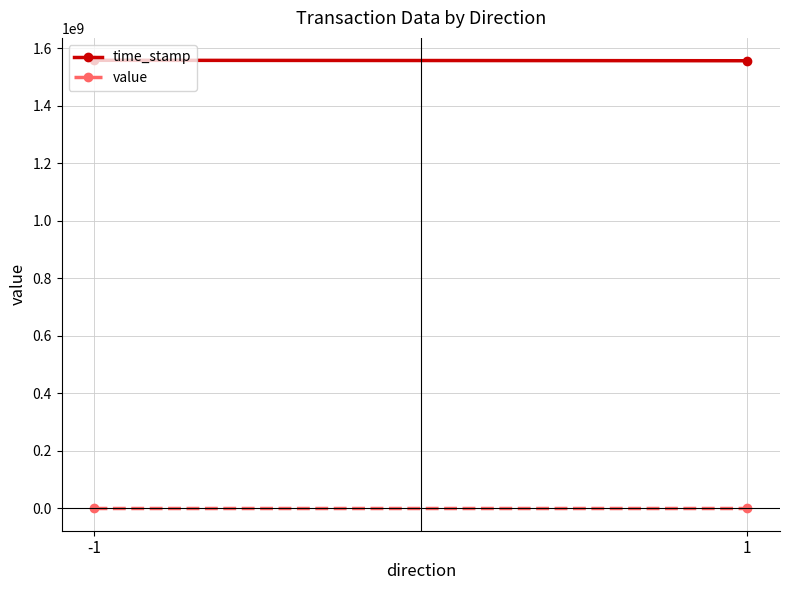

What is the difference between the maximum and minimum values in the time_stamp series?

1578645.0